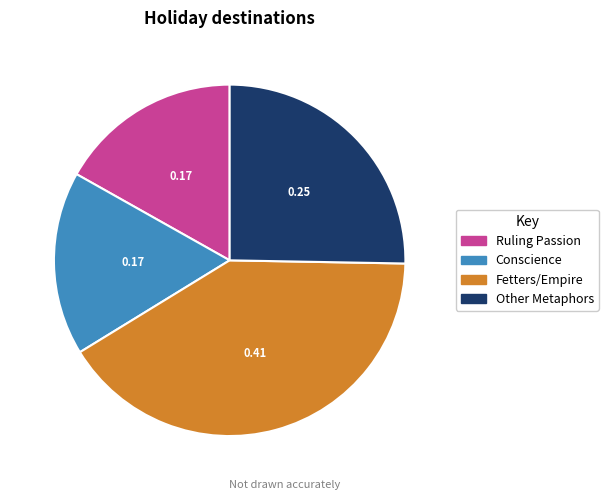

What is the largest slice in the pie chart?

Fetters/Empire